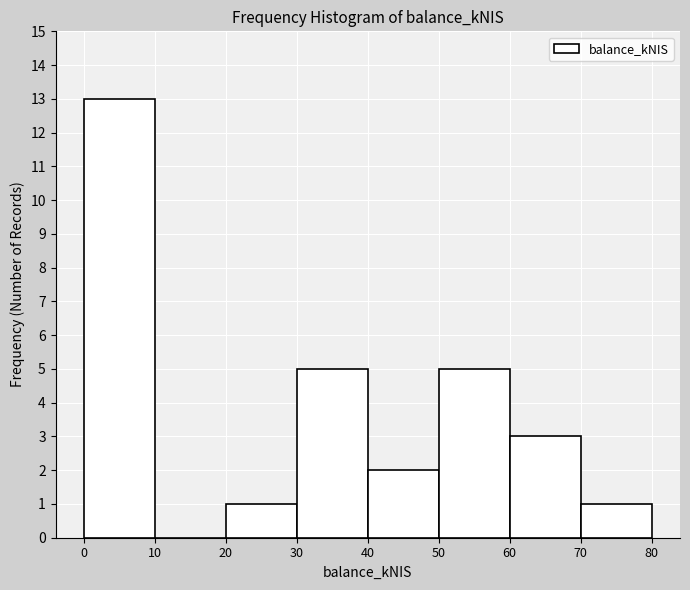

What is the height of the bar covering 40 to 50 on the x-axis? The values are not printed on the chart, so give them approximately, as read against the axis.

2